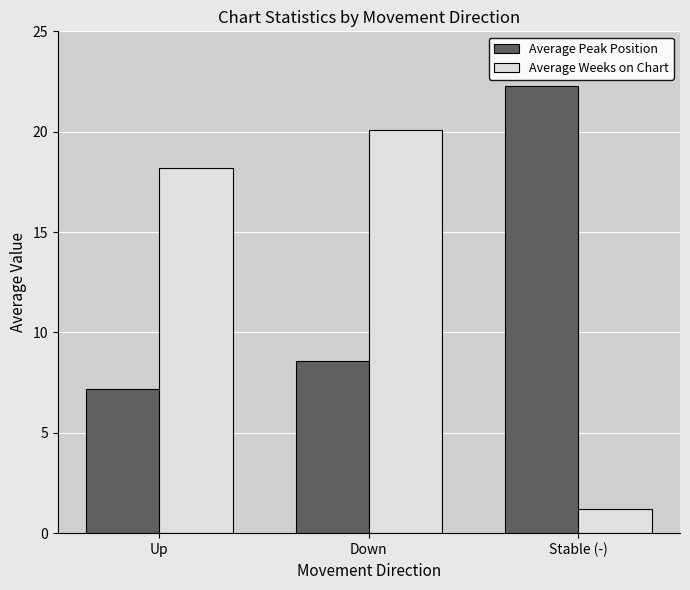

What is the average value of the Average Weeks on Chart series?

13.2